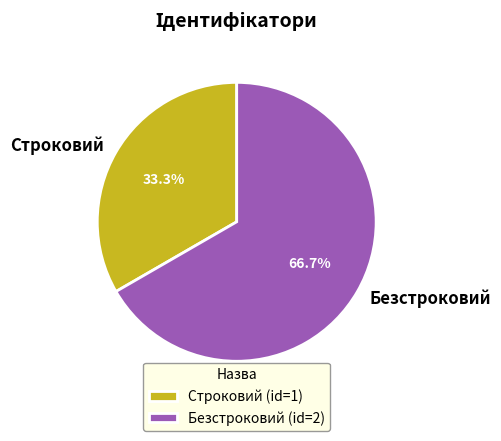

What is the largest slice in the pie chart?

Безстроковий